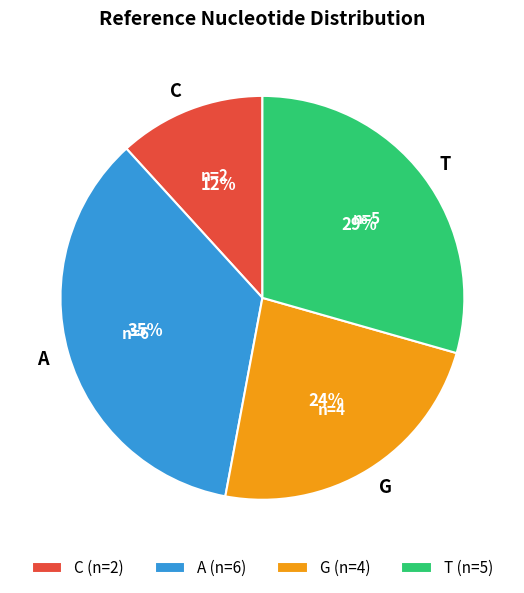

What is the smallest slice in the pie chart?

C